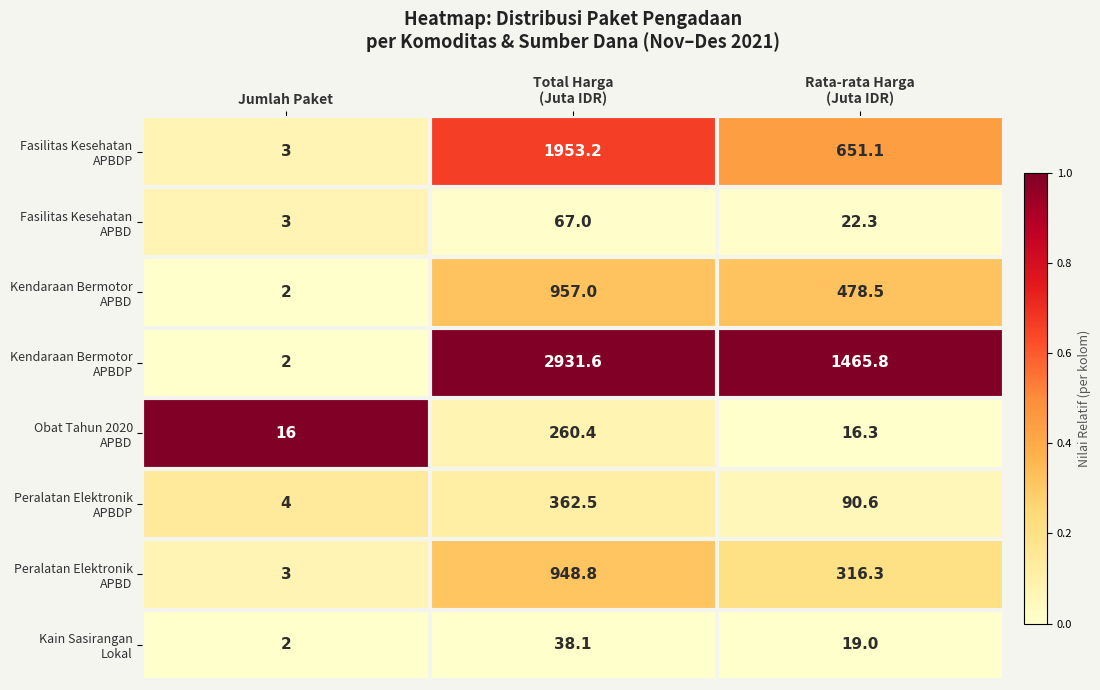

What is the minimum value shown in the chart?

2.0